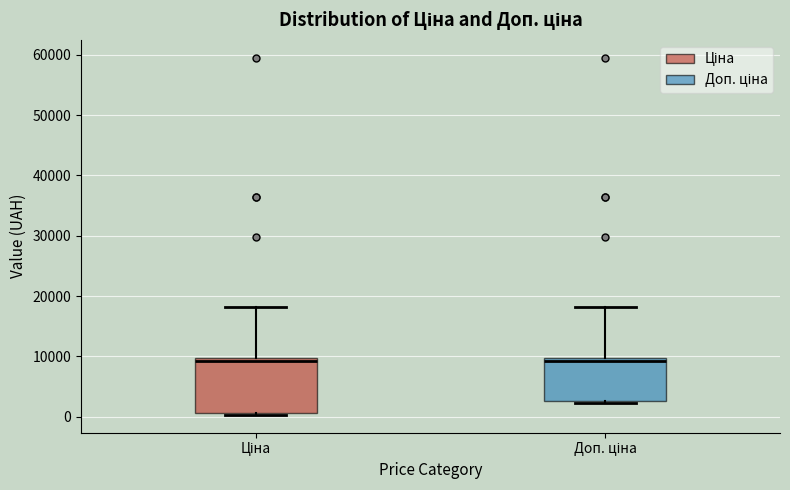

Where does the upper whisker of the box for Ціна end on the y-axis? The values are not printed on the chart, so give them approximately, as read against the axis.

18000